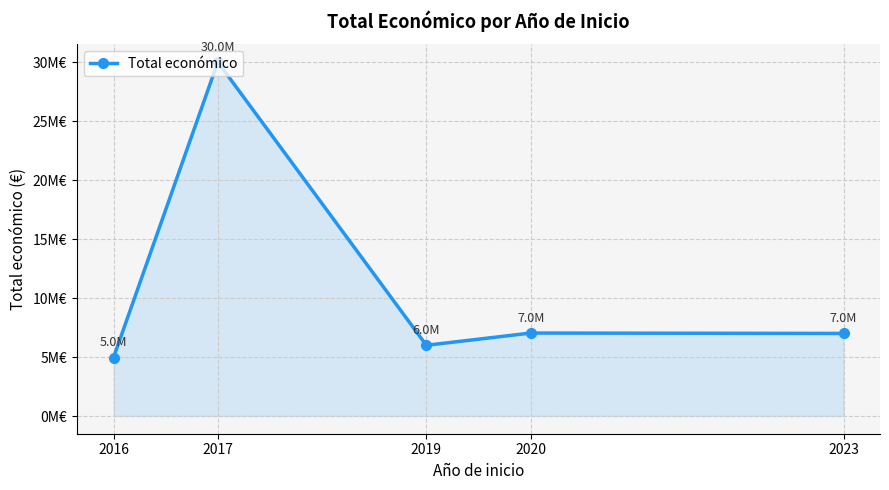

Does the chart have visible grid lines?

Yes